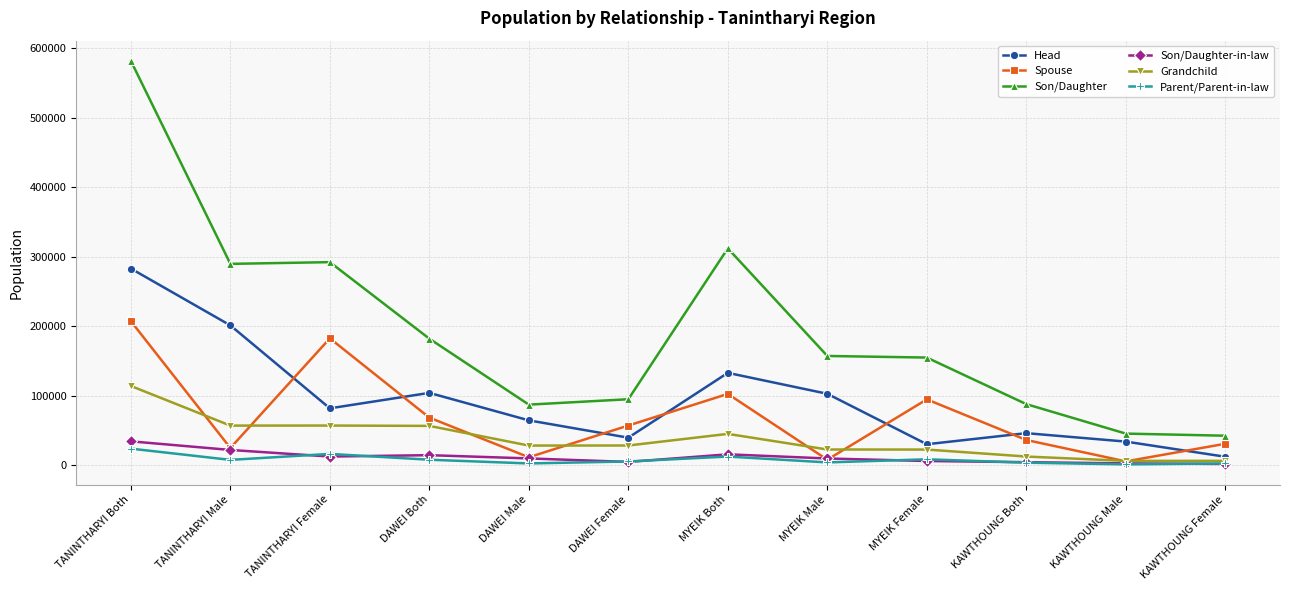

What is the spread (max minus min) of values at KAWTHOUNG Male?

44295